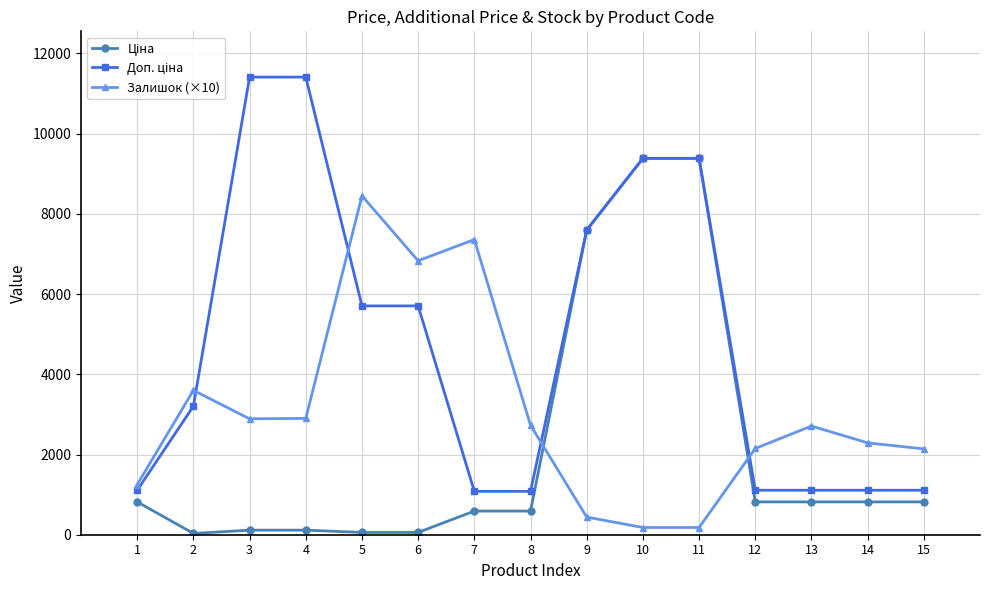

The value of Залишок (×10) at 6 is 6830.0. True or false?

True